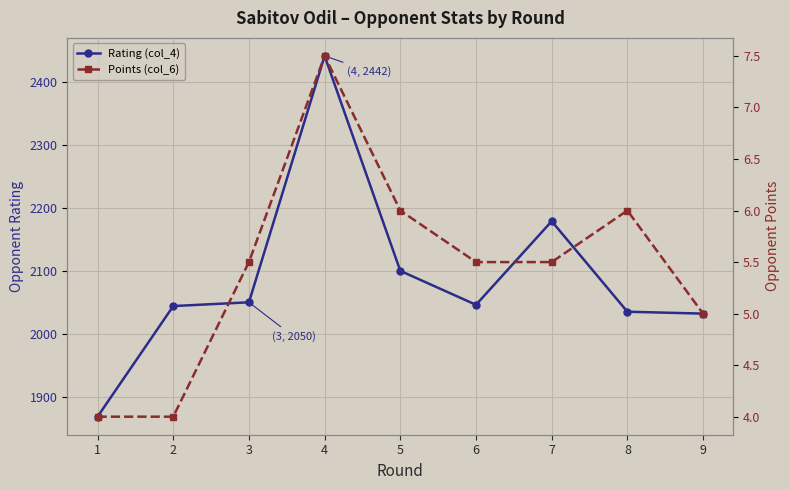

At 5, list the series in order from smallest to largest.

Points (col_6), Rating (col_4)